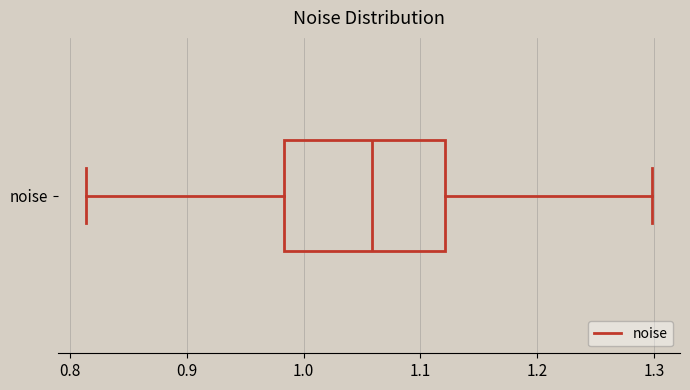

Where is the left edge of the box for noise on the x-axis? The values are not printed on the chart, so give them approximately, as read against the axis.

0.98